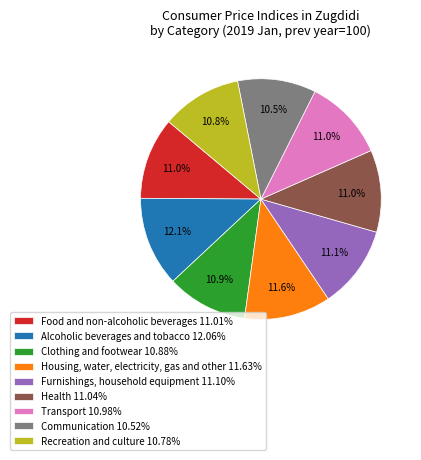

Approximately how many times larger is the value at Alcoholic beverages and tobacco 12.06% compared to Health 11.04%?

1.1